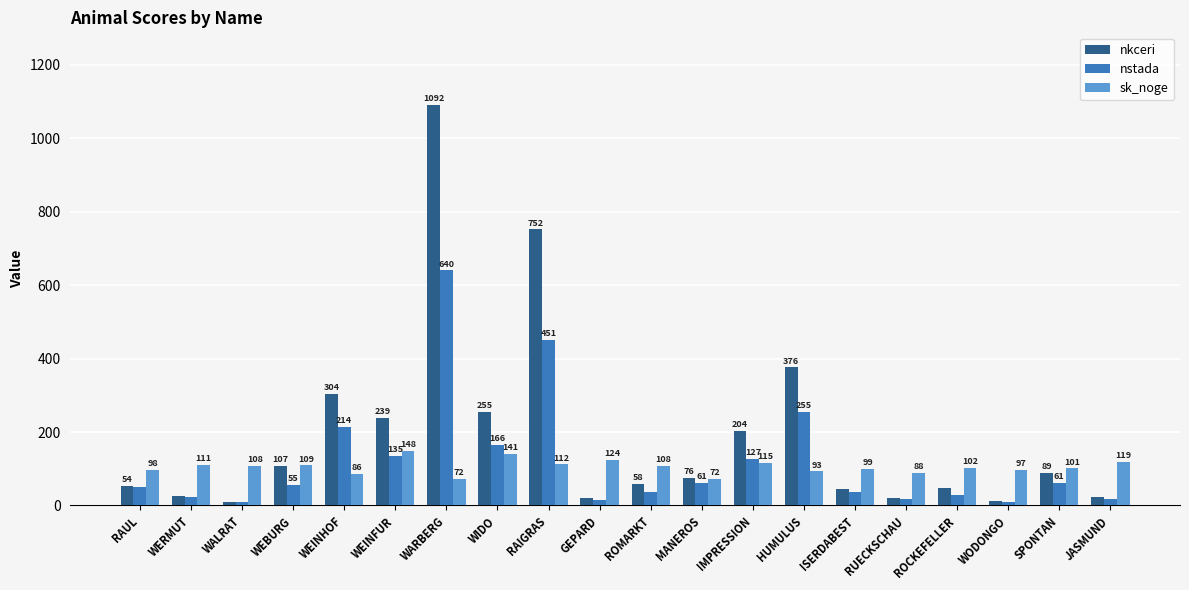

Does the chart contain stacked bars?

No